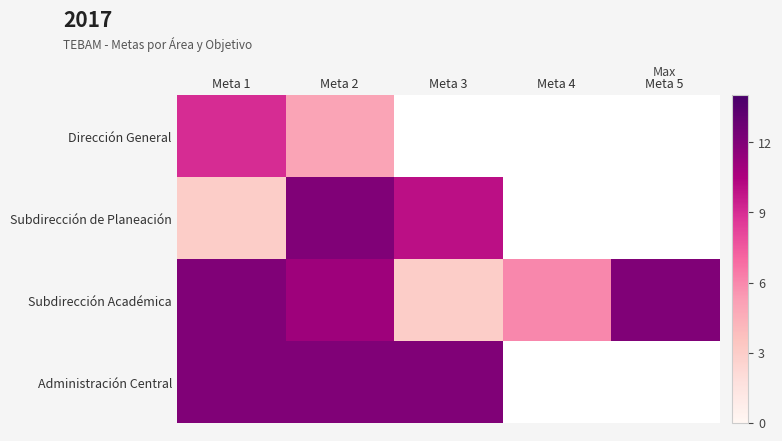

What is the difference between the Dirección General values at Meta 1 and Meta 2?

4.0